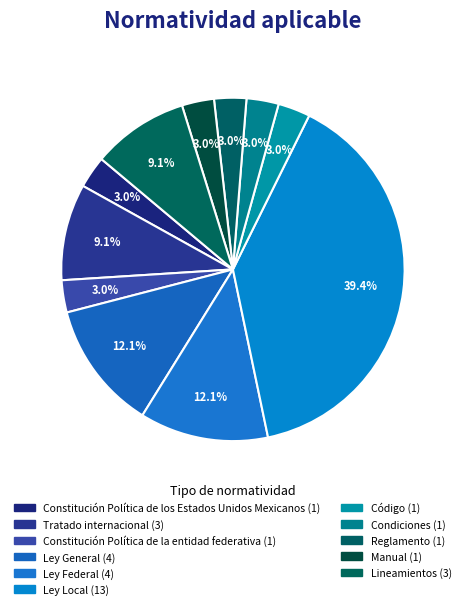

To the nearest percent, what is the combined percentage of Ley General and Manual?

15%